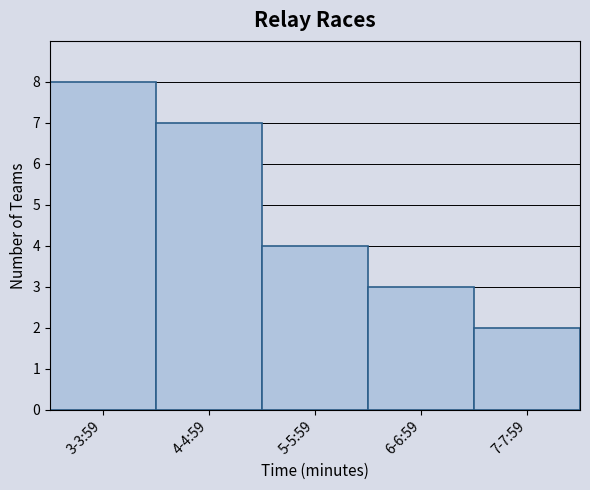

Reading left to right, what are all the values shown in this chart?

8	7	4	3	2